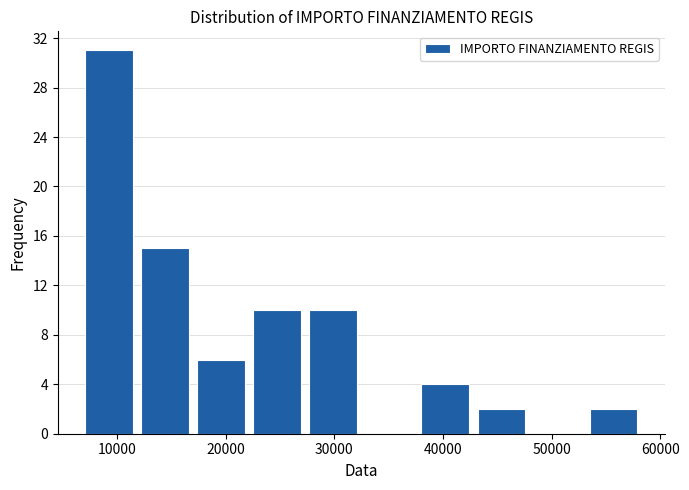

Which range on the x-axis has the tallest bar?

7000 to 12000